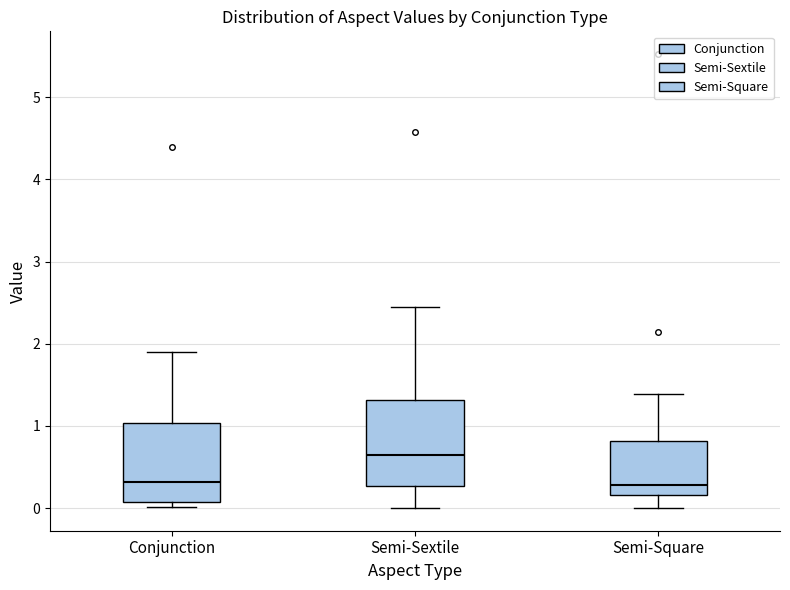

Reading left to right, transcribe this box plot: for each box, give where its median line is, the range the box spans, and where its two whiskers end, as read against the y-axis. The values are not printed on the chart, so give them approximately, as read against the axis.

Conjunction: median 0.3, box 0.1 to 1.0, whiskers 0.0 to 1.9
Semi-Sextile: median 0.7, box 0.3 to 1.3, whiskers 0.0 to 2.4
Semi-Square: median 0.3, box 0.2 to 0.8, whiskers 0.0 to 1.4